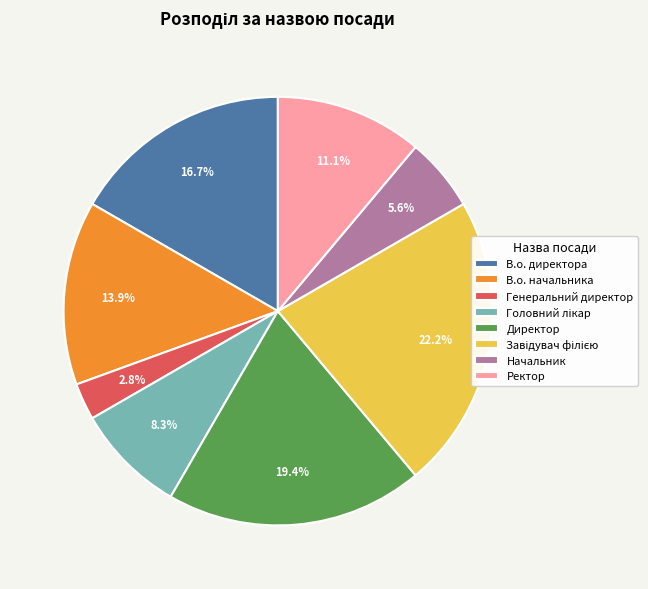

Which has a higher value, Начальник or Ректор?

Ректор